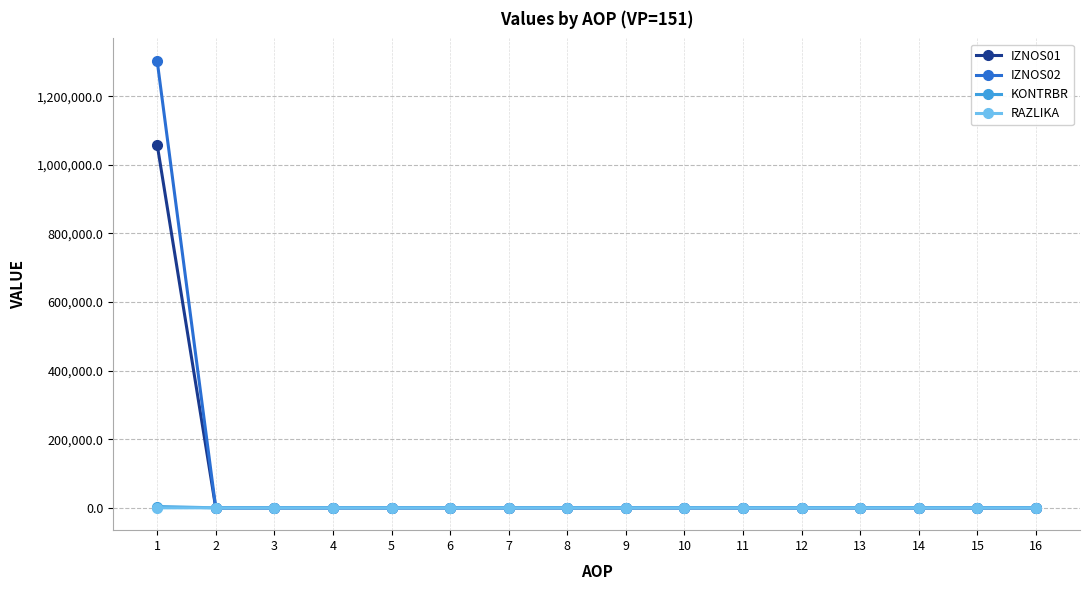

The value of KONTRBR at 11 is 0.0. True or false?

True